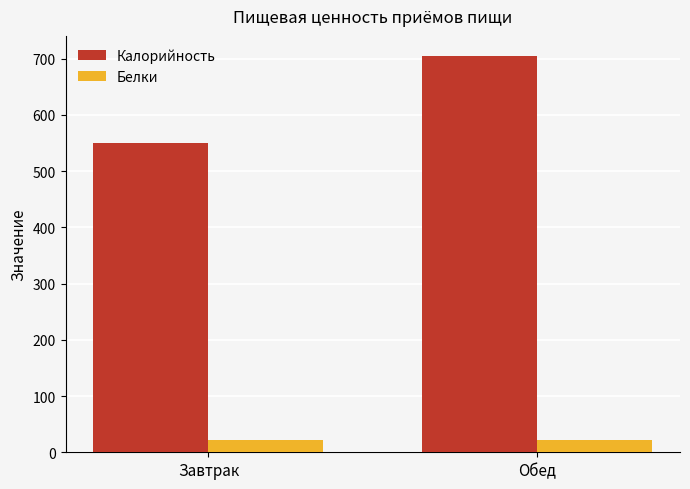

How many bars are there in total?

4